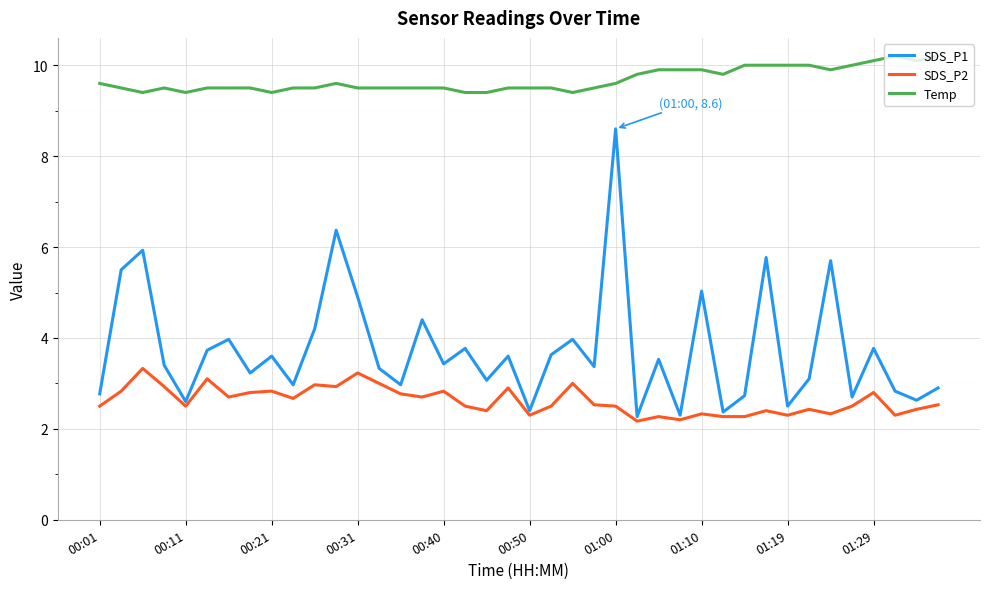

True or false: Temp and SDS_P2 cross at least once.

False